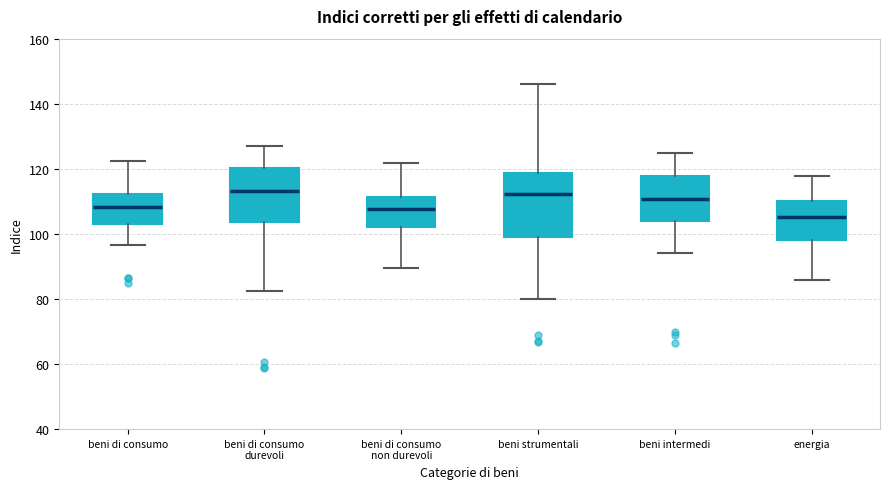

Reading left to right, transcribe this box plot: for each box, give where its median line is, the range the box spans, and where its two whiskers end, as read against the y-axis. The values are not printed on the chart, so give them approximately, as read against the axis.

beni di consumo: median 108, box 104 to 112, whiskers 96 to 122
beni di consumo durevoli: median 114, box 104 to 120, whiskers 82 to 128
beni di consumo non durevoli: median 108, box 102 to 112, whiskers 90 to 122
beni strumentali: median 112, box 98 to 118, whiskers 80 to 146
beni intermedi: median 110, box 104 to 118, whiskers 94 to 126
energia: median 106, box 98 to 110, whiskers 86 to 118